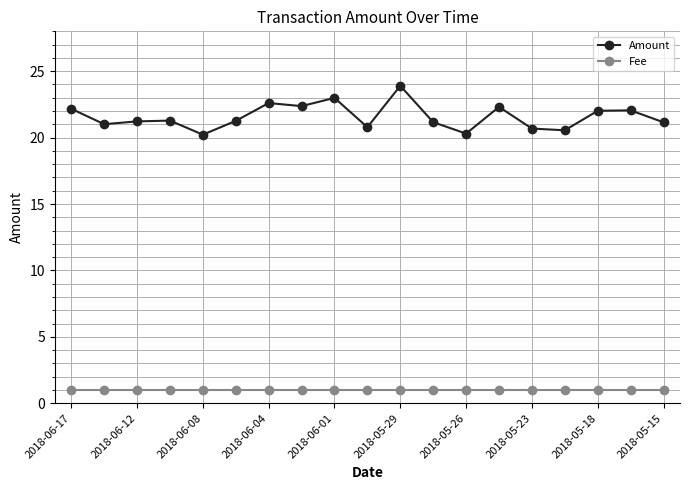

True or false: Amount and Fee intersect in this chart.

False